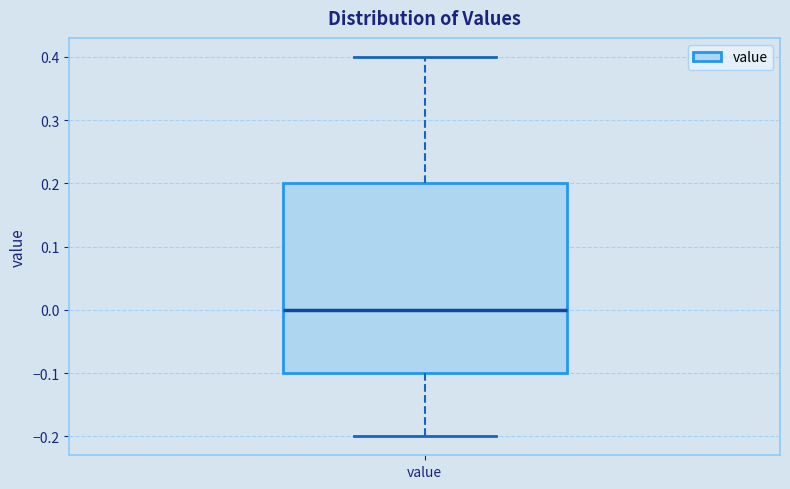

Read this box plot against the y-axis: the position of the median line, the range covered by the box, and the ends of both whiskers. The values are not printed on the chart, so give them approximately, as read against the axis.

median 0.0, box -0.1 to 0.2, whiskers -0.2 to 0.4